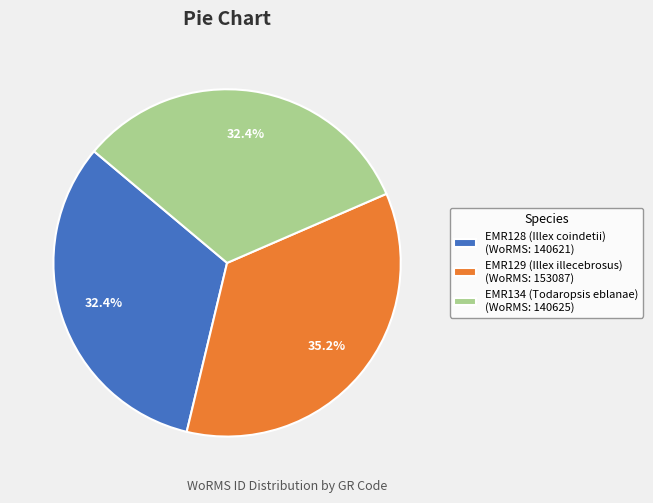

Which slice is the largest?

EMR129 (Illex illecebrosus)